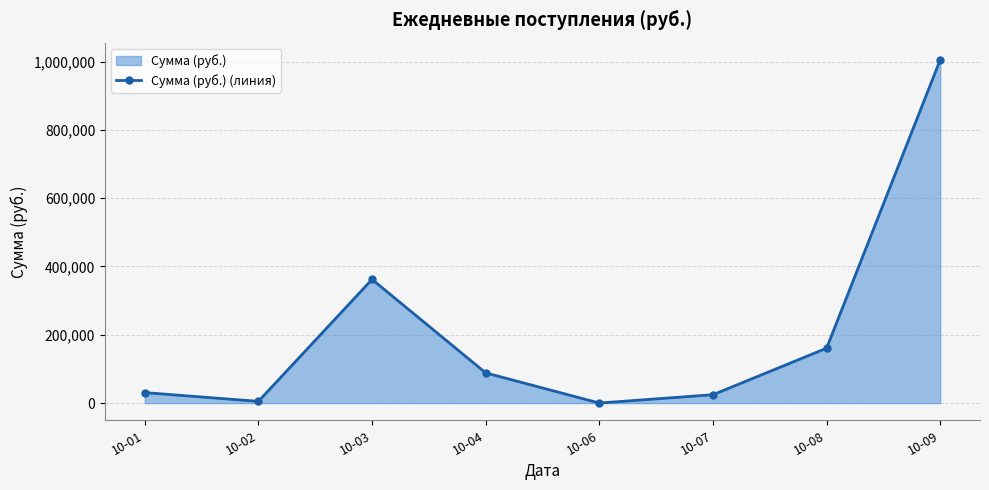

List the labels in order of value, smallest first.

10-06, 10-02, 10-07, 10-01, 10-04, 10-08, 10-03, 10-09